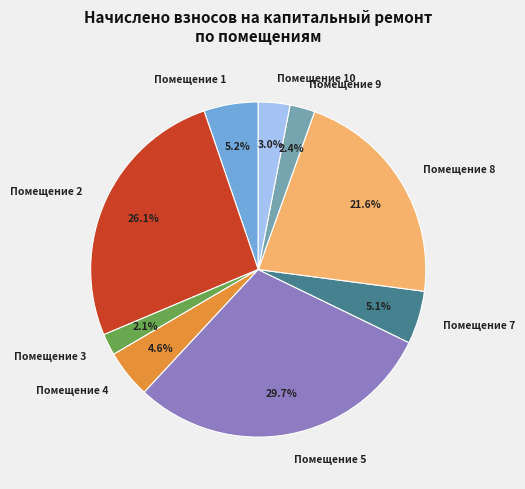

What portion of the pie excludes Помещение 9?

97.6%